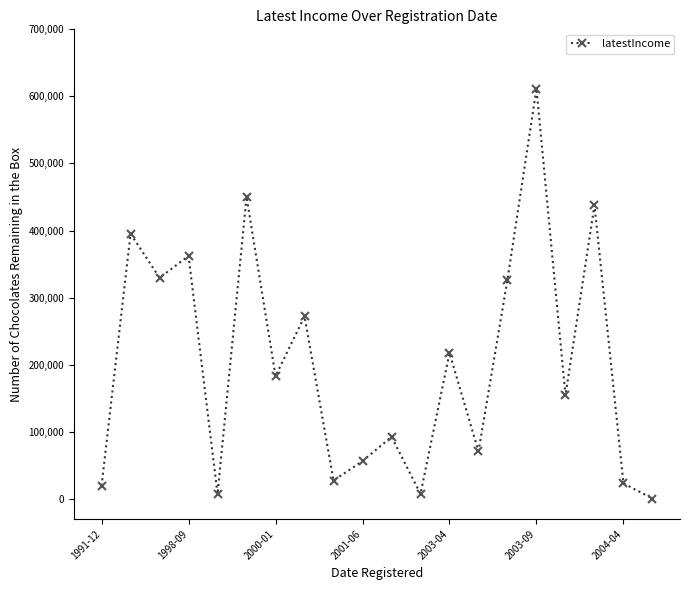

How many interior local peaks (higher than both neighbors) does the data have?

8